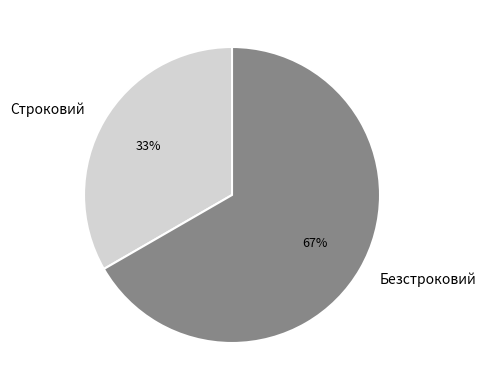

Which slice is the smallest?

Строковий